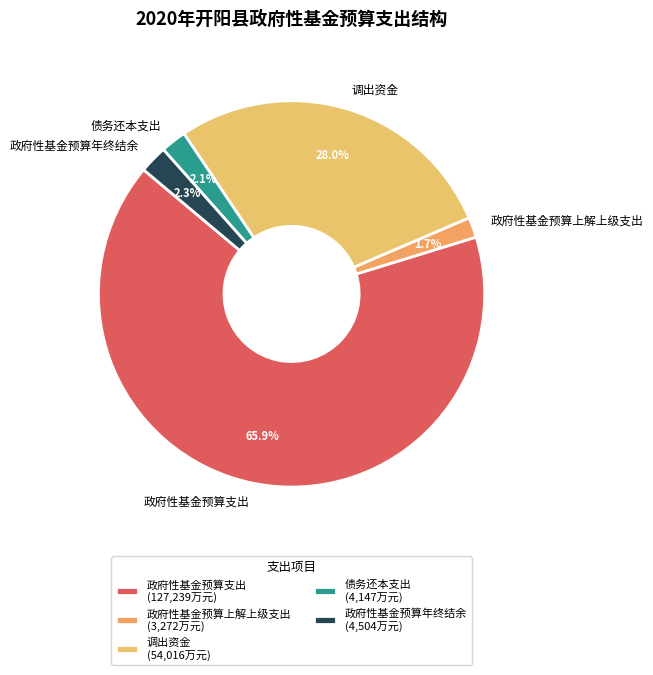

Does any single category account for the majority?

Yes